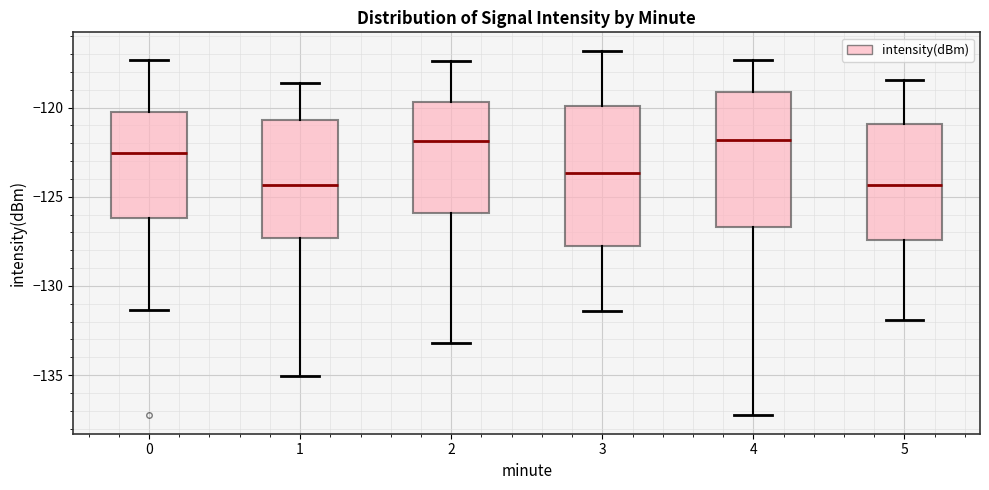

Reading left to right, transcribe this box plot: for each box, give where its median line is, the range the box spans, and where its two whiskers end, as read against the y-axis. The values are not printed on the chart, so give them approximately, as read against the axis.

0: median -122.5, box -126.0 to -120.0, whiskers -131.5 to -117.5
1: median -124.5, box -127.5 to -120.5, whiskers -135.0 to -118.5
2: median -122.0, box -126.0 to -119.5, whiskers -133.0 to -117.5
3: median -123.5, box -127.5 to -120.0, whiskers -131.5 to -117.0
4: median -122.0, box -126.5 to -119.0, whiskers -137.5 to -117.5
5: median -124.5, box -127.5 to -121.0, whiskers -132.0 to -118.5